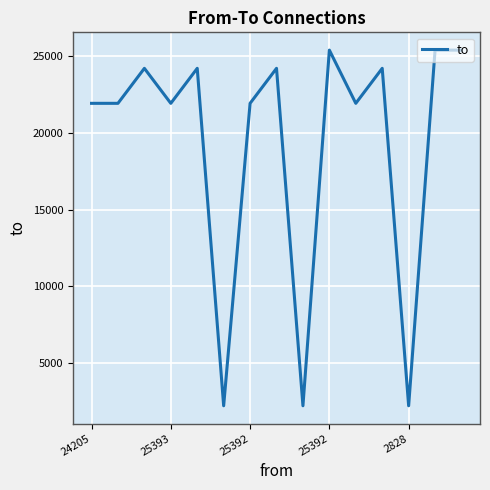

What is the minimum value shown in the chart?

2206